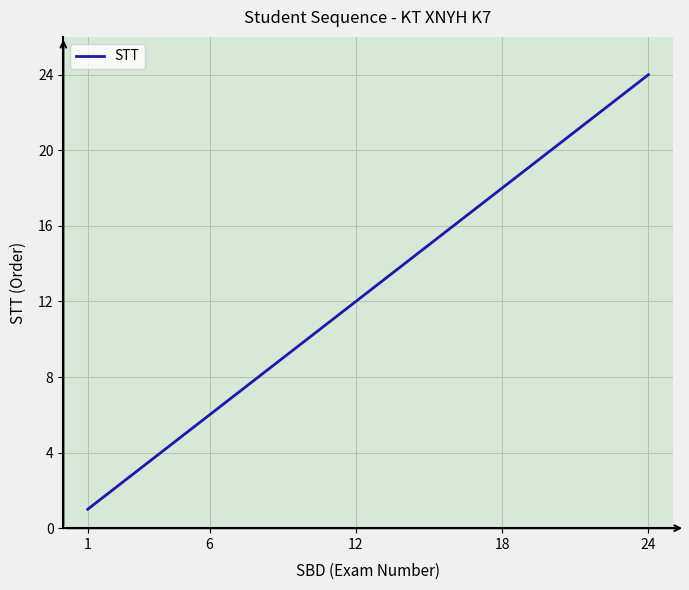

Does the chart have visible grid lines?

Yes